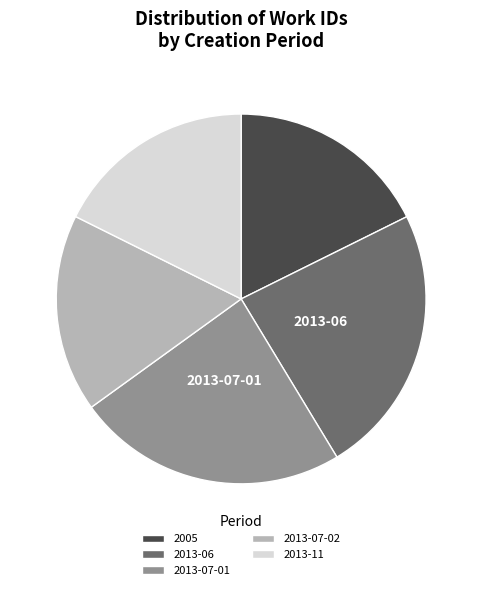

Is it true that 2013-11 is 18% of the pie?

True